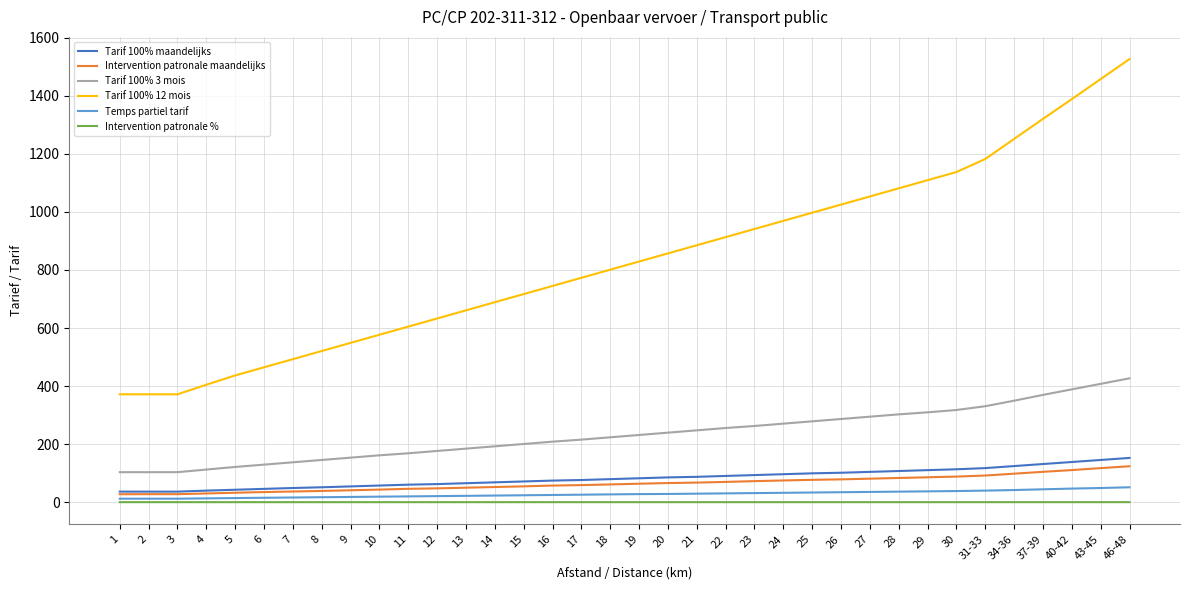

At which category does the chart reach its peak across all series?

46-48